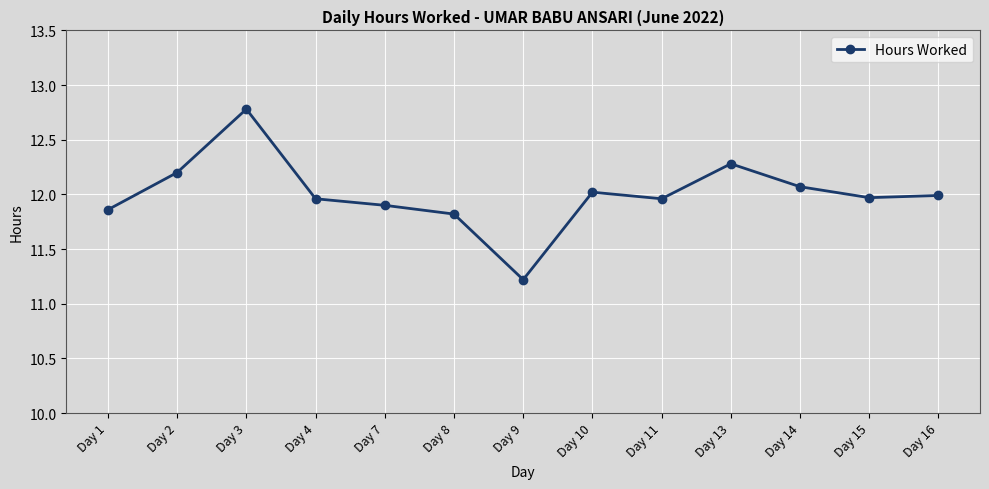

What is the approximate value at Day 9?

11.2